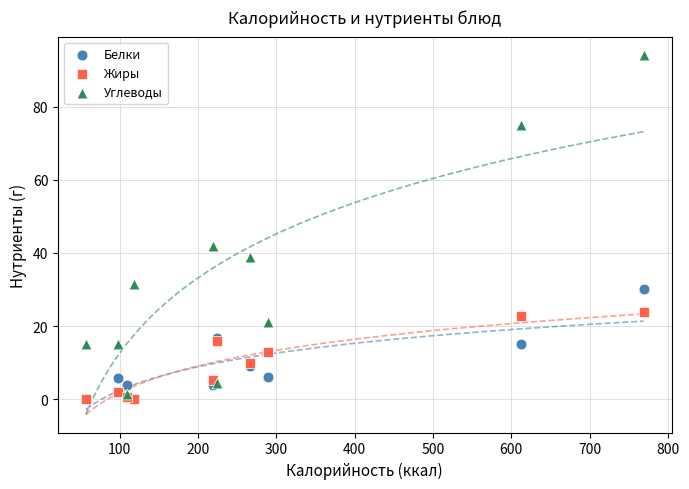

Across all series, what Y value is closest to 47?

41.8